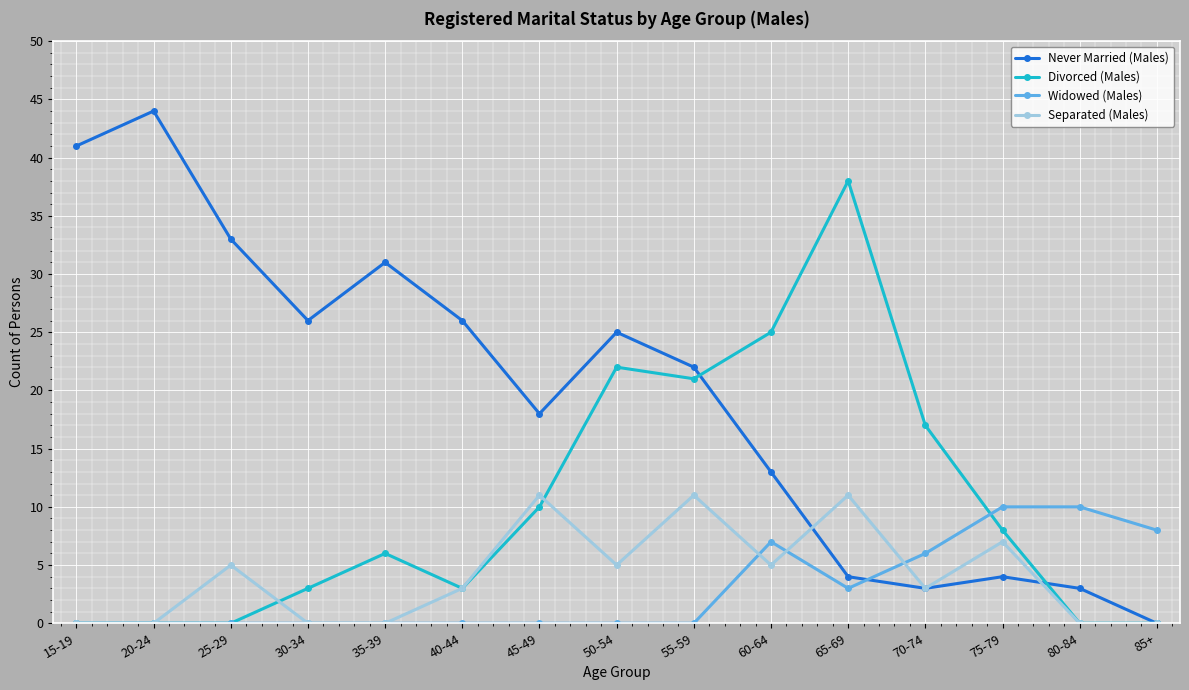

What is the difference between the Never Married (Males) values at 25-29 and 60-64?

20